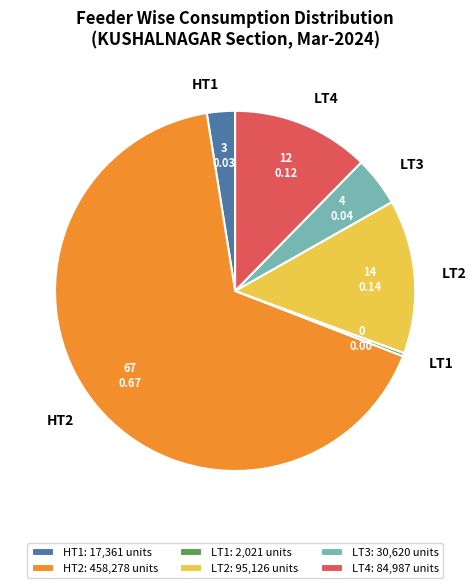

Is the sum of LT4 and HT1 greater than half?

No